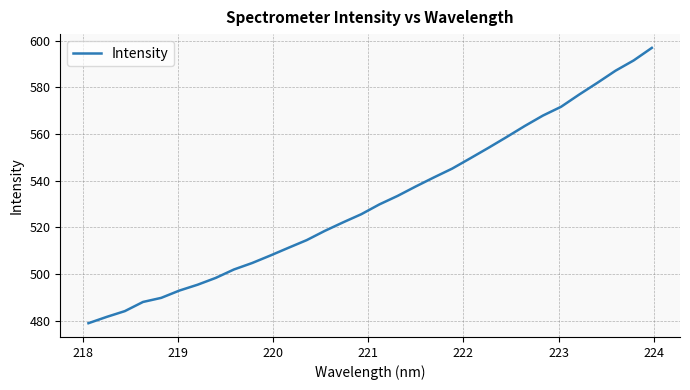

True or false: the data has more than 2 interior local peaks.

False